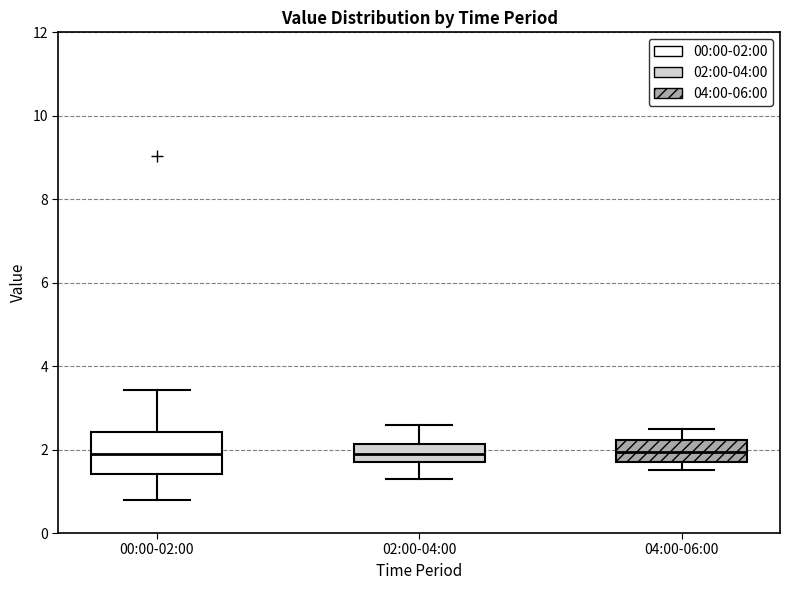

Reading left to right, transcribe this box plot: for each box, give where its median line is, the range the box spans, and where its two whiskers end, as read against the y-axis. The values are not printed on the chart, so give them approximately, as read against the axis.

00:00-02:00: median 2.0, box 1.4 to 2.4, whiskers 0.8 to 3.4
02:00-04:00: median 2.0, box 1.8 to 2.2, whiskers 1.4 to 2.6
04:00-06:00: median 2.0, box 1.8 to 2.2, whiskers 1.6 to 2.6